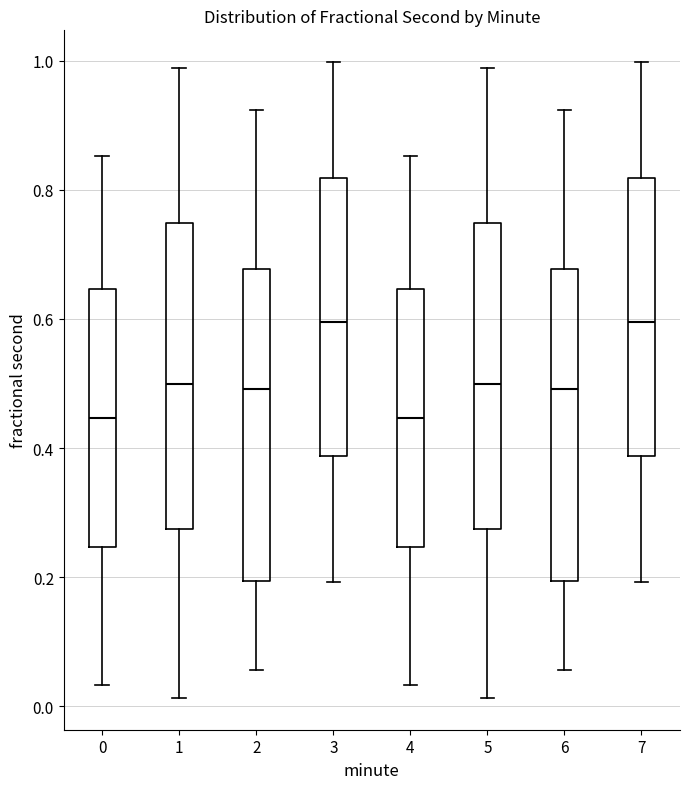

Reading left to right, read every box against the y-axis: the position of its median line, the range the box covers, and the ends of its whiskers. The values are not printed on the chart, so give them approximately, as read against the axis.

0: median 0.44, box 0.24 to 0.64, whiskers 0.04 to 0.86
1: median 0.50, box 0.28 to 0.74, whiskers 0.02 to 0.98
2: median 0.50, box 0.20 to 0.68, whiskers 0.06 to 0.92
3: median 0.60, box 0.38 to 0.82, whiskers 0.20 to 1.00
4: median 0.44, box 0.24 to 0.64, whiskers 0.04 to 0.86
5: median 0.50, box 0.28 to 0.74, whiskers 0.02 to 0.98
6: median 0.50, box 0.20 to 0.68, whiskers 0.06 to 0.92
7: median 0.60, box 0.38 to 0.82, whiskers 0.20 to 1.00